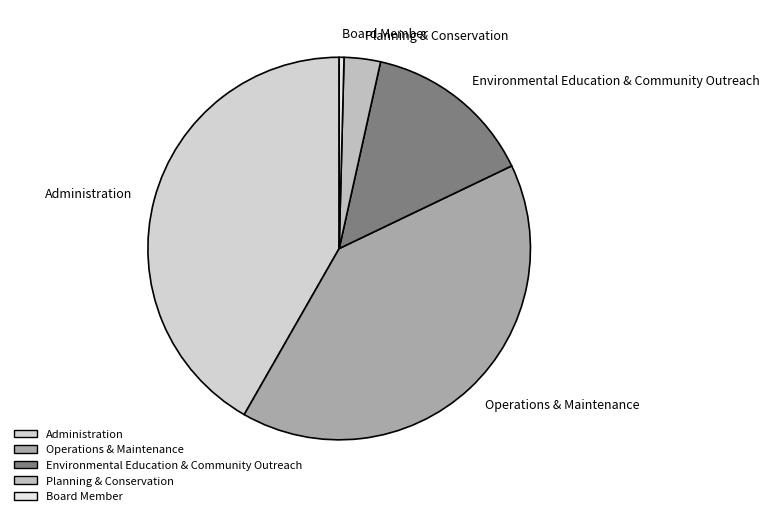

Does Administration represent more than half of the total?

No